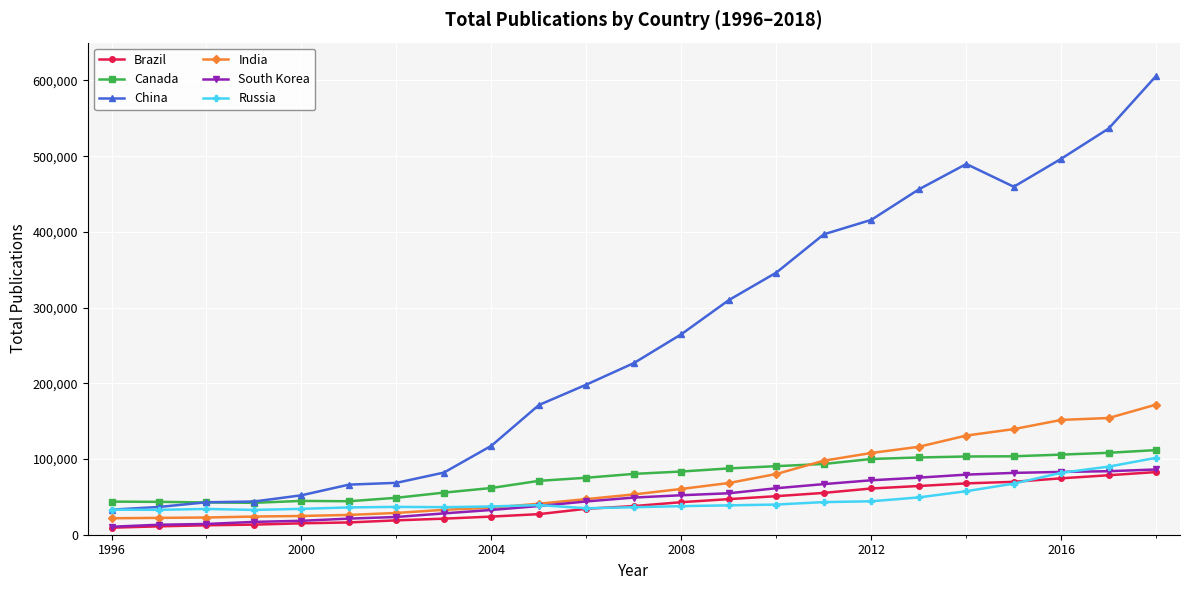

Which series has the largest total across all categories?

China